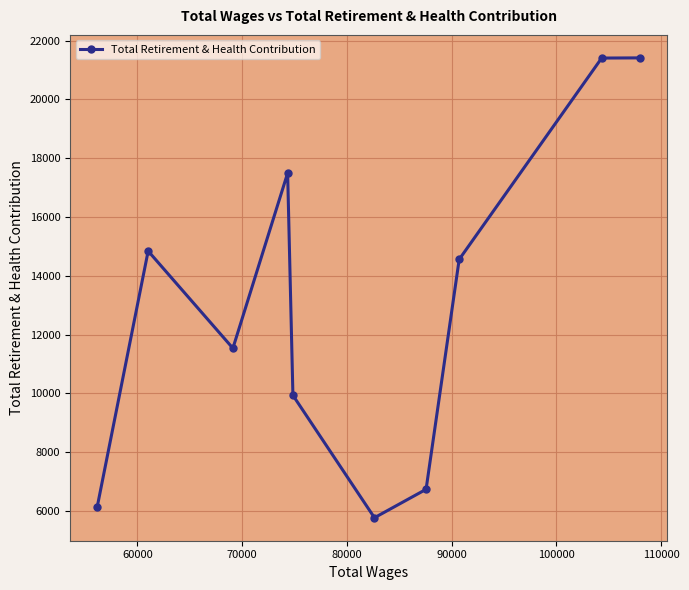

Is this an area chart (filled region under the line)?

No